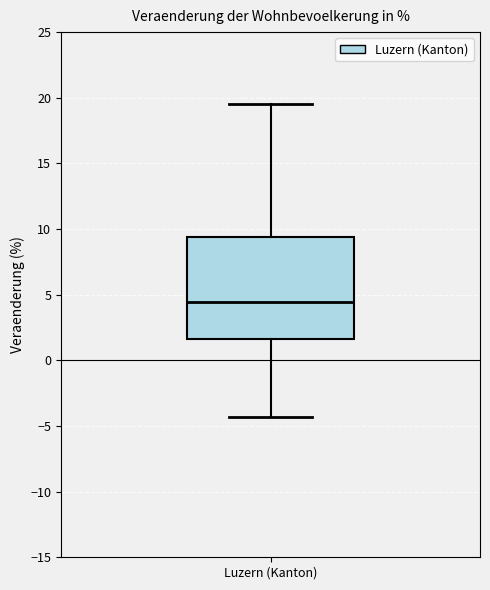

Read this box plot against the y-axis: the position of the median line, the range covered by the box, and the ends of both whiskers. The values are not printed on the chart, so give them approximately, as read against the axis.

median 4.5, box 1.5 to 9.5, whiskers -4.5 to 19.5